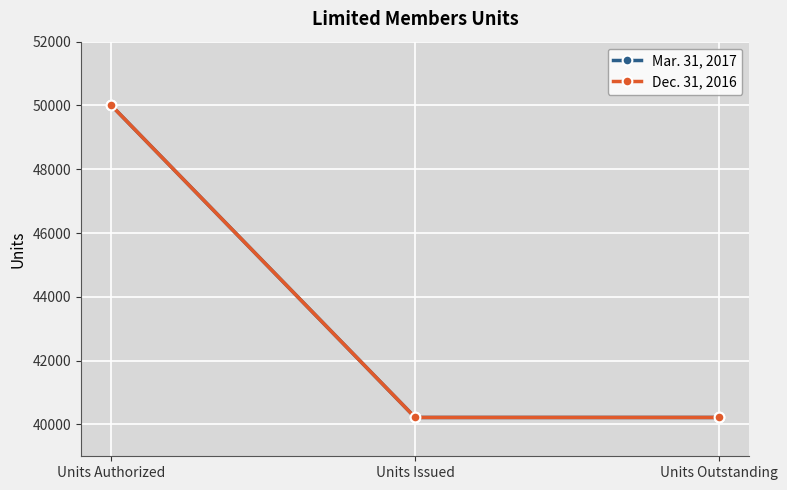

Is this an area chart (filled region under the line)?

No